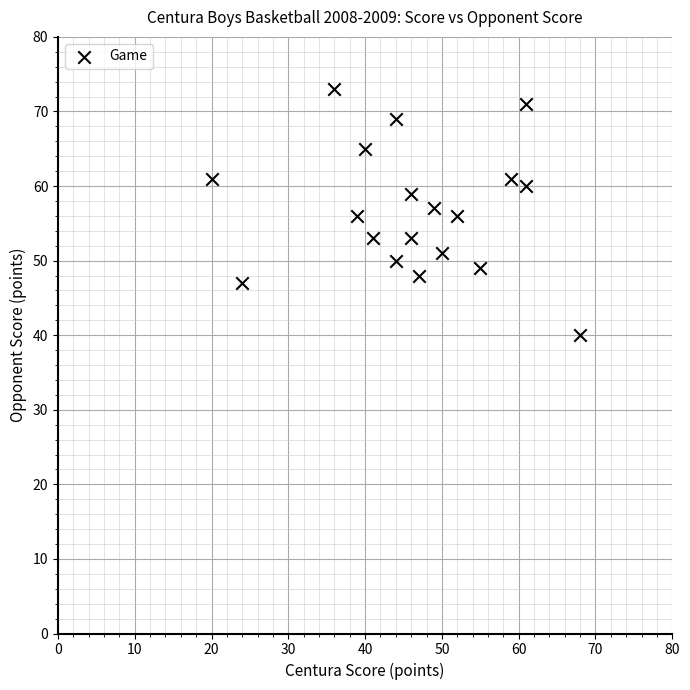

What is the range of Y values (max minus min)?

33